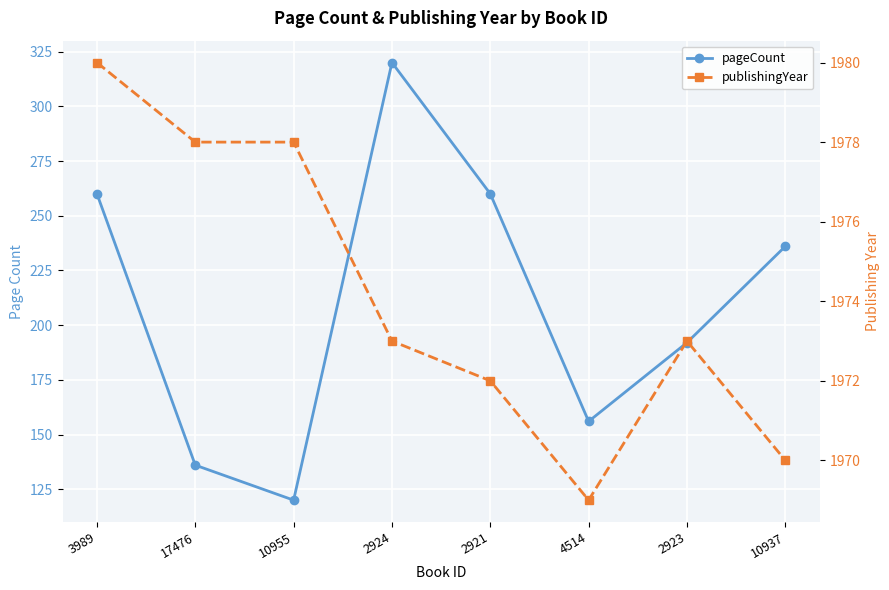

True or false: publishingYear has a value of 1978 at 17476.

True